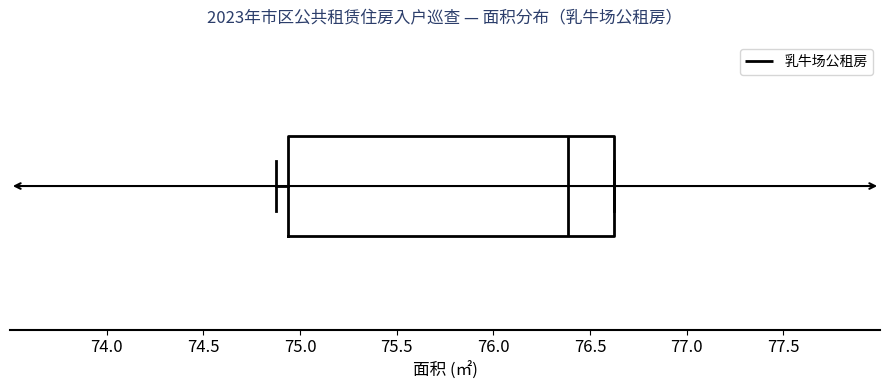

Where is the left edge of the box on the x-axis? The values are not printed on the chart, so give them approximately, as read against the axis.

74.95